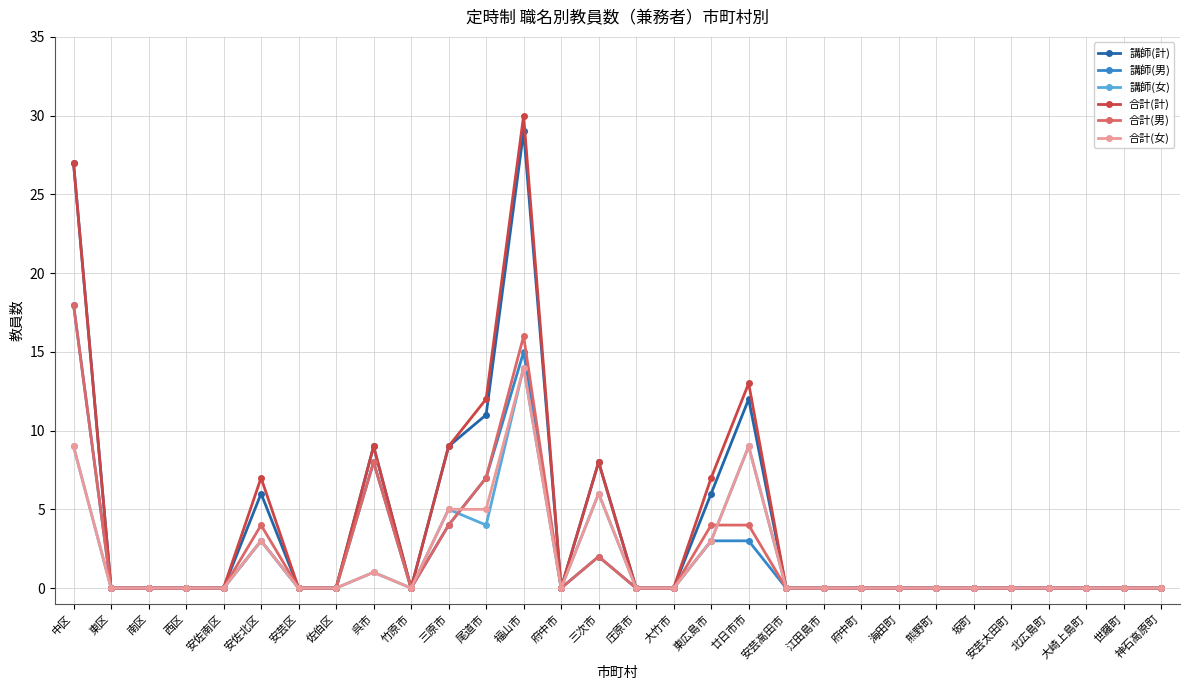

Which series has the widest spread of values?

合計(計)